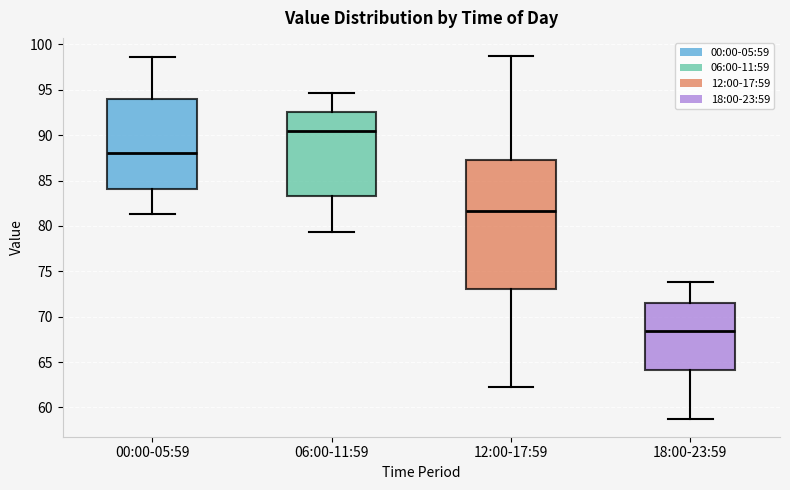

Where is the lower edge of the box for 12:00-17:59 on the y-axis? The values are not printed on the chart, so give them approximately, as read against the axis.

73.0